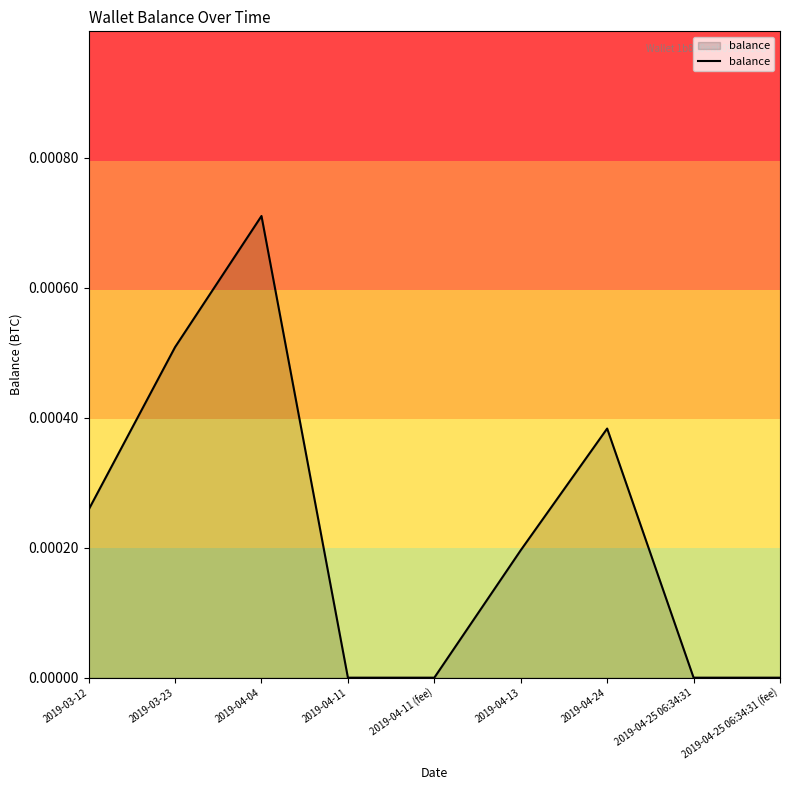

Between 2019-04-04 and 2019-04-13, which is larger?

2019-04-04